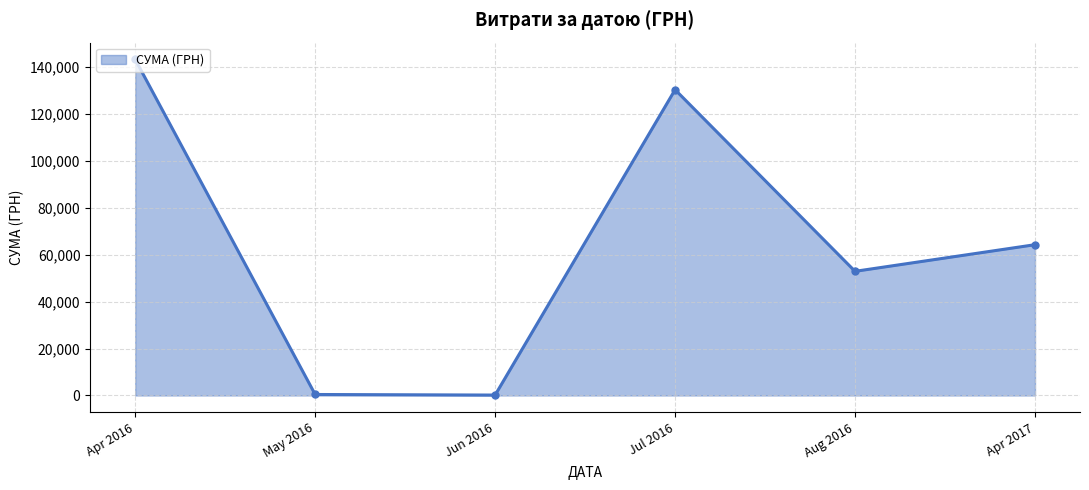

How many lines are shown in the chart?

1